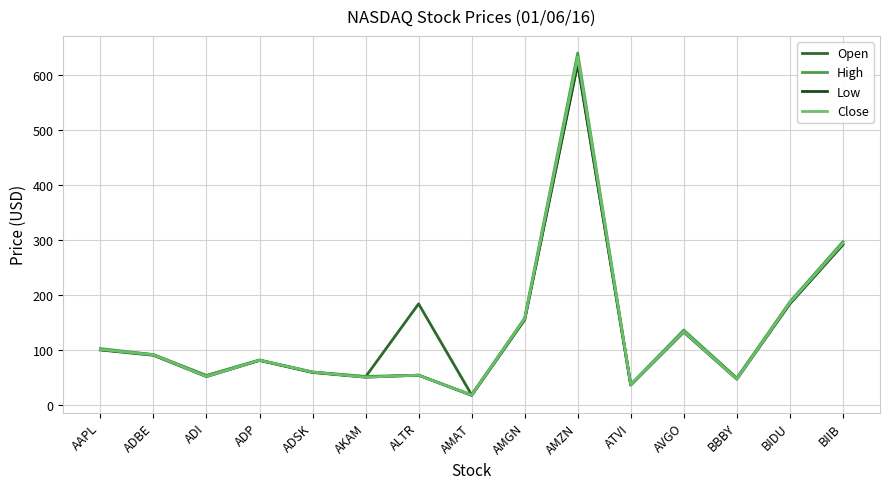

Which series has the largest total across all categories?

Open